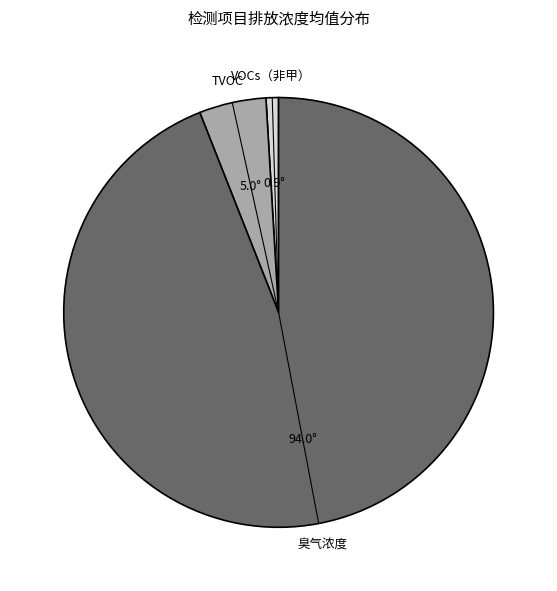

Is it true that TVOC is 99% of the pie?

False